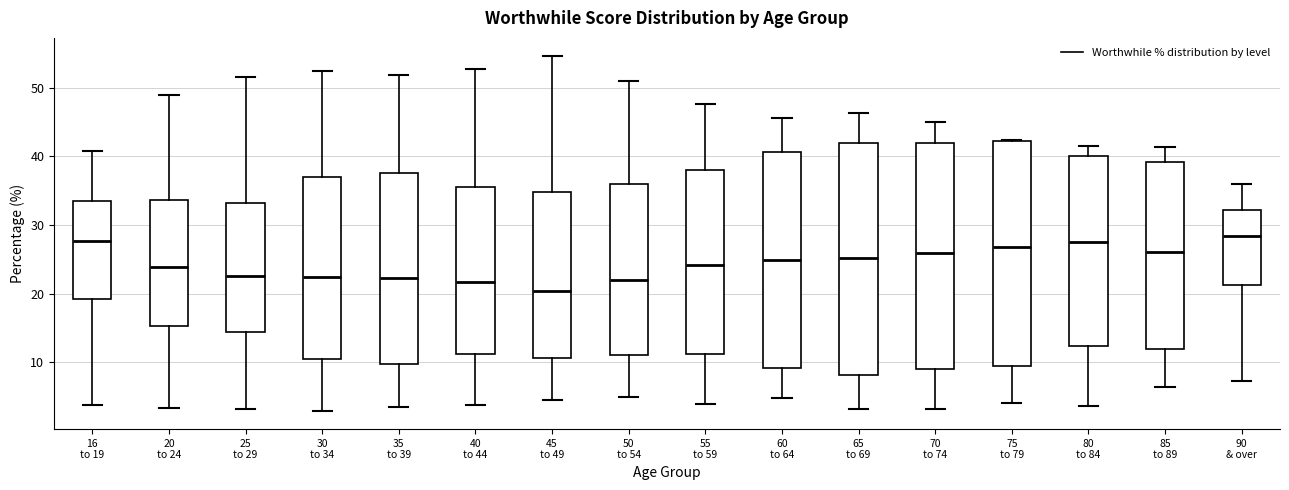

Reading left to right, read every box against the y-axis: the position of its median line, the range the box covers, and the ends of its whiskers. The values are not printed on the chart, so give them approximately, as read against the axis.

16 to 19: median 28, box 19 to 34, whiskers 4 to 41
20 to 24: median 24, box 15 to 34, whiskers 3 to 49
25 to 29: median 23, box 14 to 33, whiskers 3 to 52
30 to 34: median 22, box 10 to 37, whiskers 3 to 52
35 to 39: median 22, box 10 to 38, whiskers 3 to 52
40 to 44: median 22, box 11 to 35, whiskers 4 to 53
45 to 49: median 20, box 11 to 35, whiskers 5 to 55
50 to 54: median 22, box 11 to 36, whiskers 5 to 51
55 to 59: median 24, box 11 to 38, whiskers 4 to 48
60 to 64: median 25, box 9 to 41, whiskers 5 to 46
65 to 69: median 25, box 8 to 42, whiskers 3 to 46
70 to 74: median 26, box 9 to 42, whiskers 3 to 45
75 to 79: median 27, box 9 to 42, whiskers 4 to 42
80 to 84: median 27, box 12 to 40, whiskers 4 to 41
85 to 89: median 26, box 12 to 39, whiskers 6 to 41
90 & over: median 28, box 21 to 32, whiskers 7 to 36